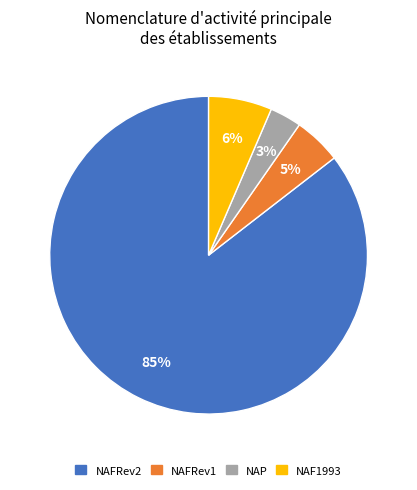

Count the number of slices in the pie.

4